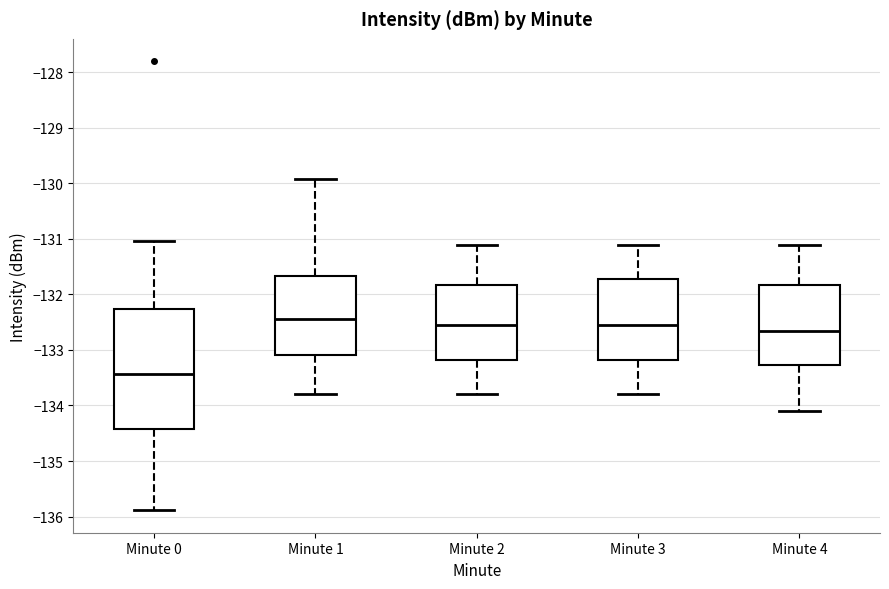

Where does the lower whisker of the box for Minute 2 end on the y-axis? The values are not printed on the chart, so give them approximately, as read against the axis.

-133.8